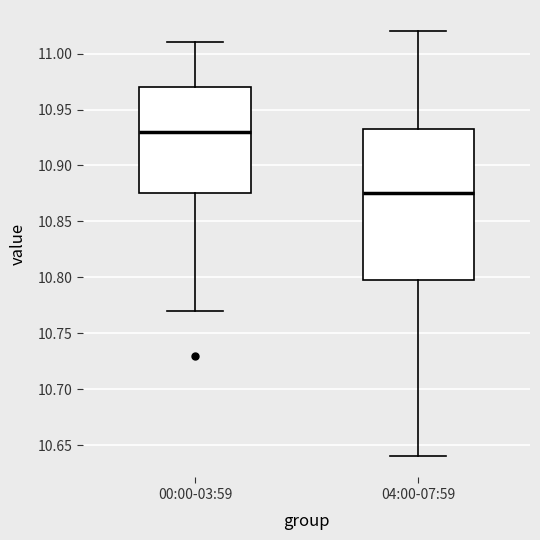

Comparing the boxes themselves (not the whiskers), which one is the tallest?

04:00-07:59